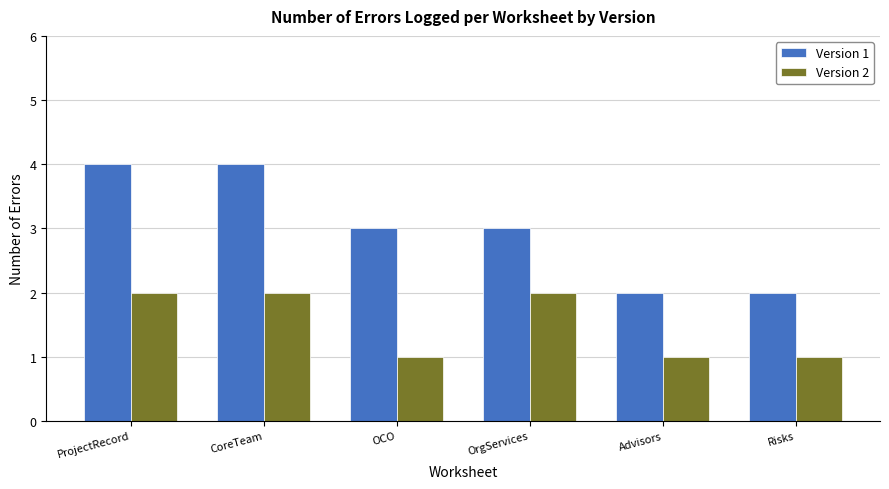

Does the chart contain any negative values?

No